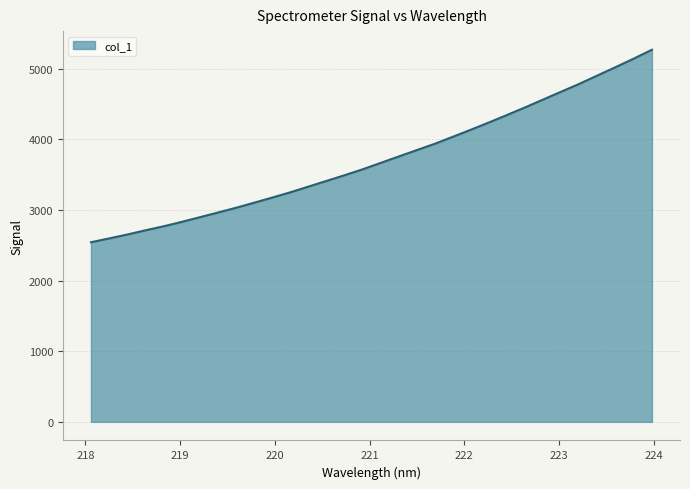

What is the greatest value displayed?

5270.1